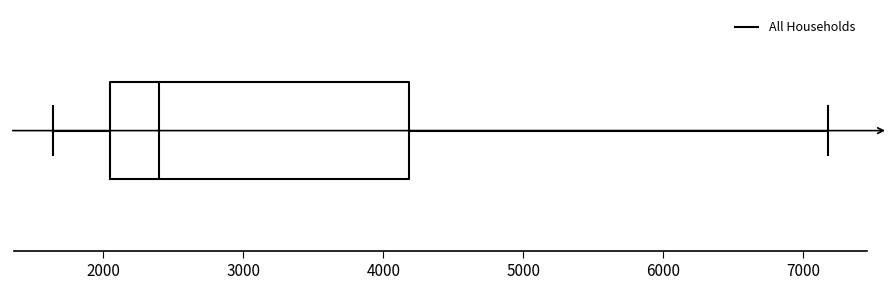

Transcribe this box plot: give where the median line is, the range the box spans, and where the two whiskers end, as read against the x-axis. The values are not printed on the chart, so give them approximately, as read against the axis.

median 2400, box 2000 to 4200, whiskers 1600 to 7200